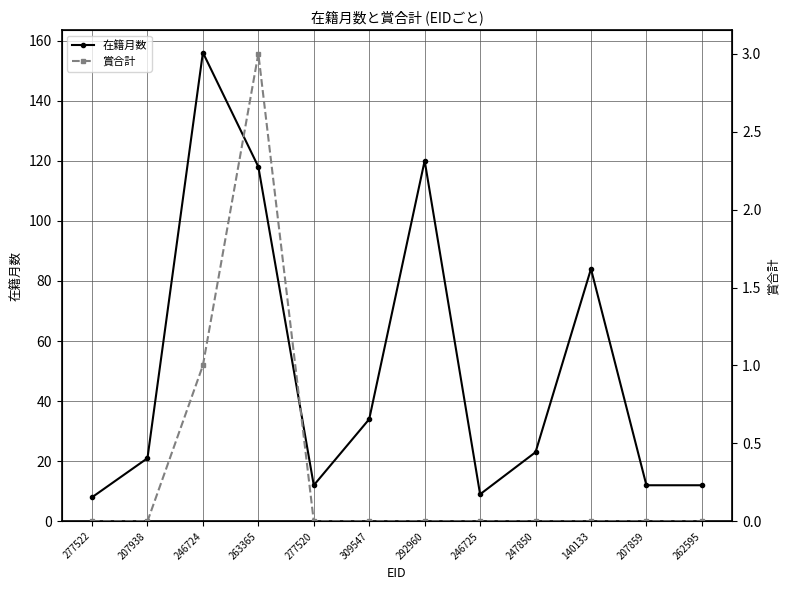

Reading left to right, transcribe all the data shown in this chart.

在籍月数: 8	21	156	118	12	34	120	9	23	84	12	12
賞合計: 0	0	1	3	0	0	0	0	0	0	0	0